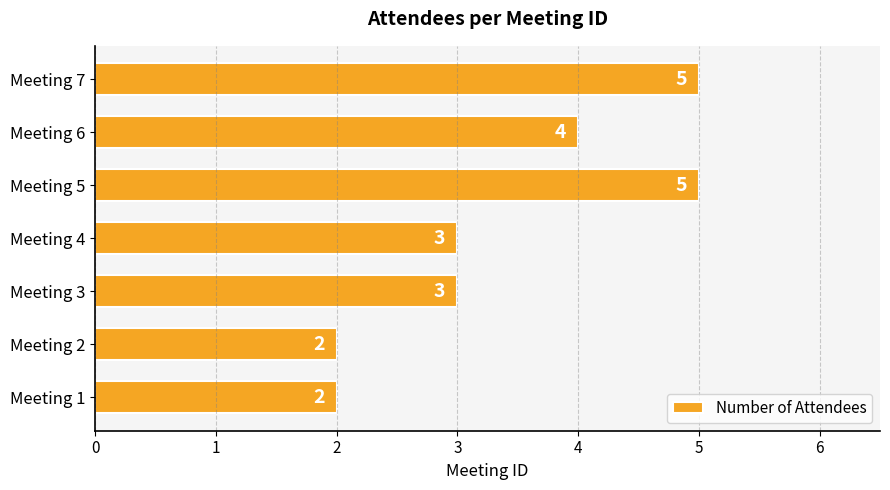

Reading bottom to top, what are all the values shown in this chart?

2	2	3	3	5	4	5